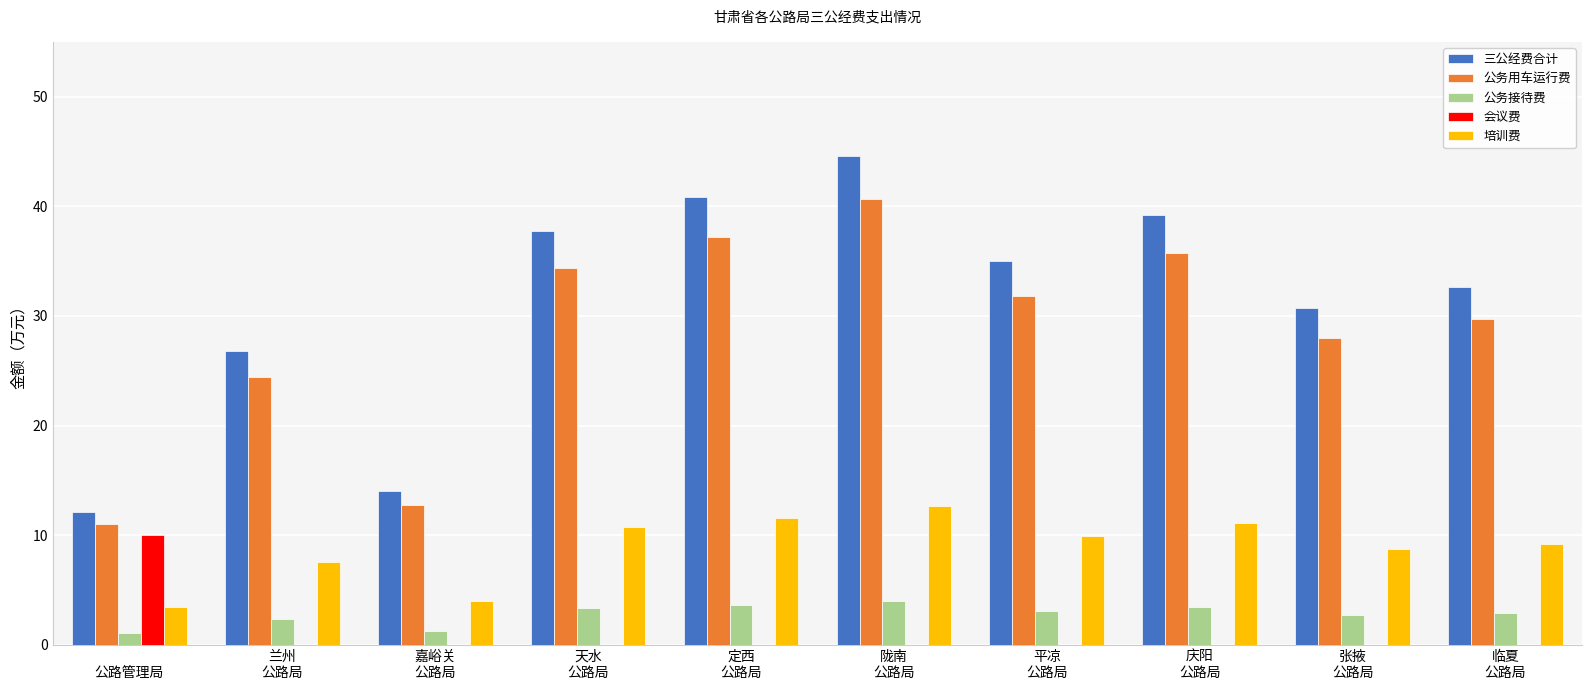

What is the greatest value displayed?

44.6